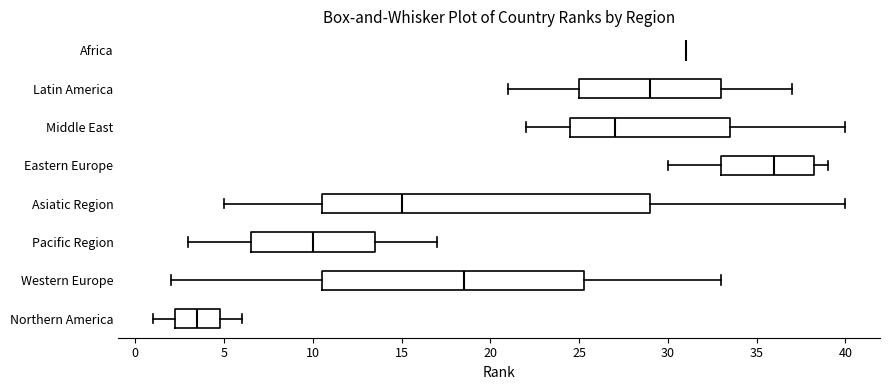

Where is the right edge of the box for Middle East on the x-axis? The values are not printed on the chart, so give them approximately, as read against the axis.

33.5